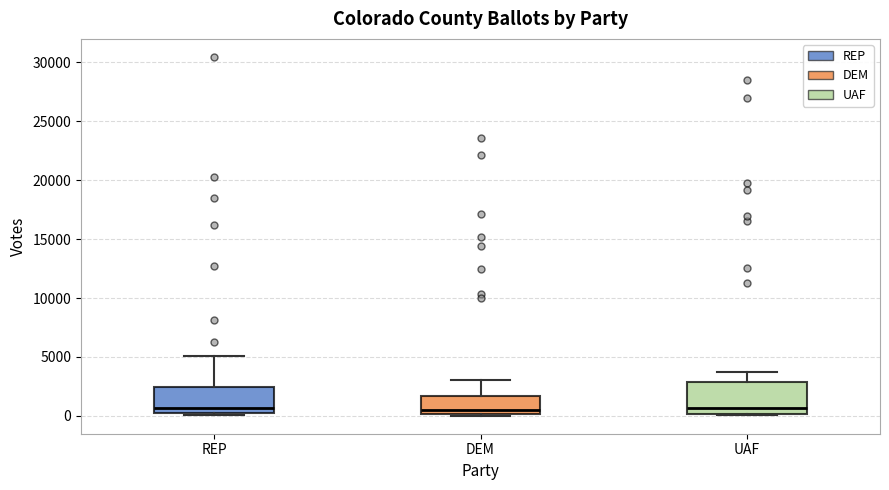

Reading left to right, transcribe this box plot: for each box, give where its median line is, the range the box spans, and where its two whiskers end, as read against the y-axis. The values are not printed on the chart, so give them approximately, as read against the axis.

REP: median 500 (just above the box's lower edge), box 500 to 2500, whiskers 0 to 5000
DEM: median 500, box 0 to 1500, whiskers 0 to 3000
UAF: median 500, box 0 to 3000, whiskers 0 to 4000